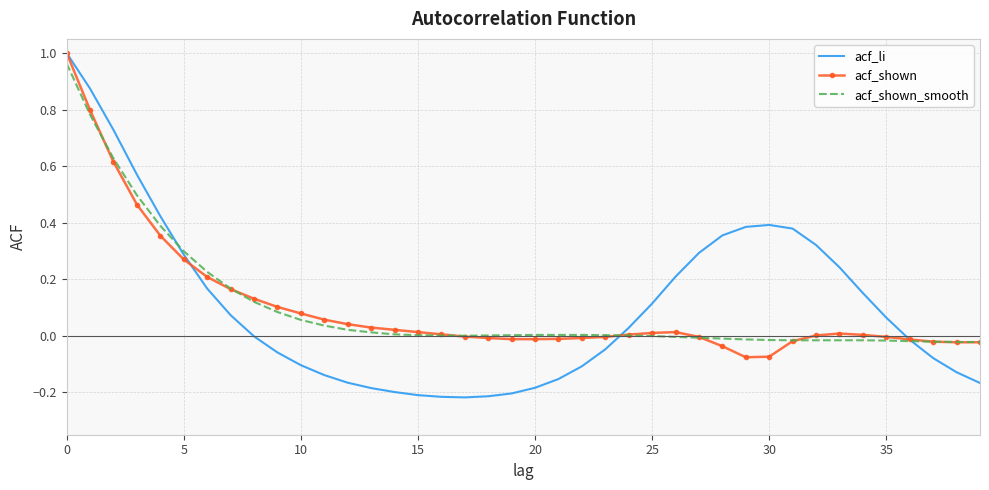

What is the difference between the maximum and minimum values in the acf_shown series?

1.1